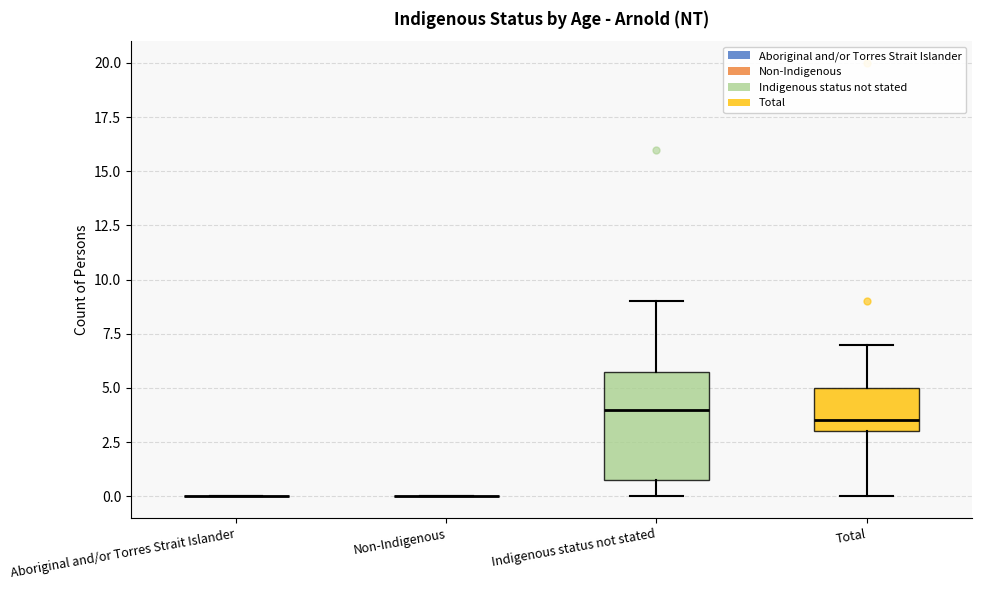

Which box is the tallest, from its lower edge to its upper edge?

Indigenous status not stated